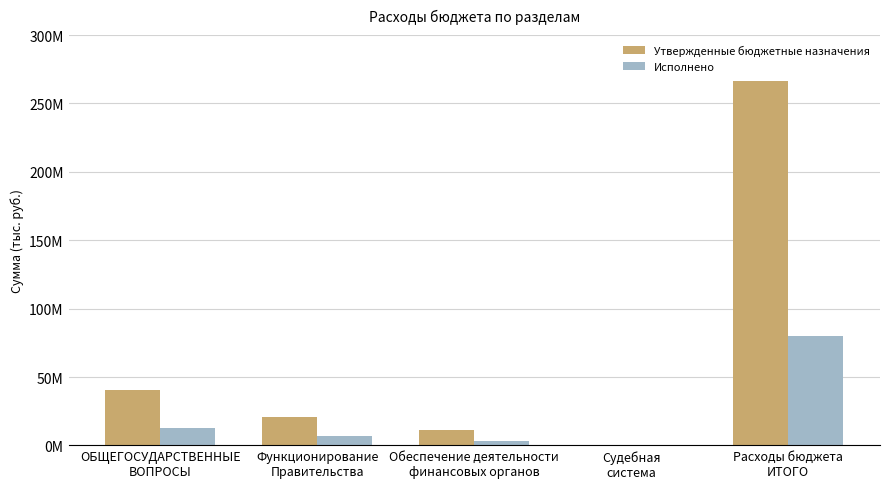

What is the spread (max minus min) of values at Судебная
система?

6640.0